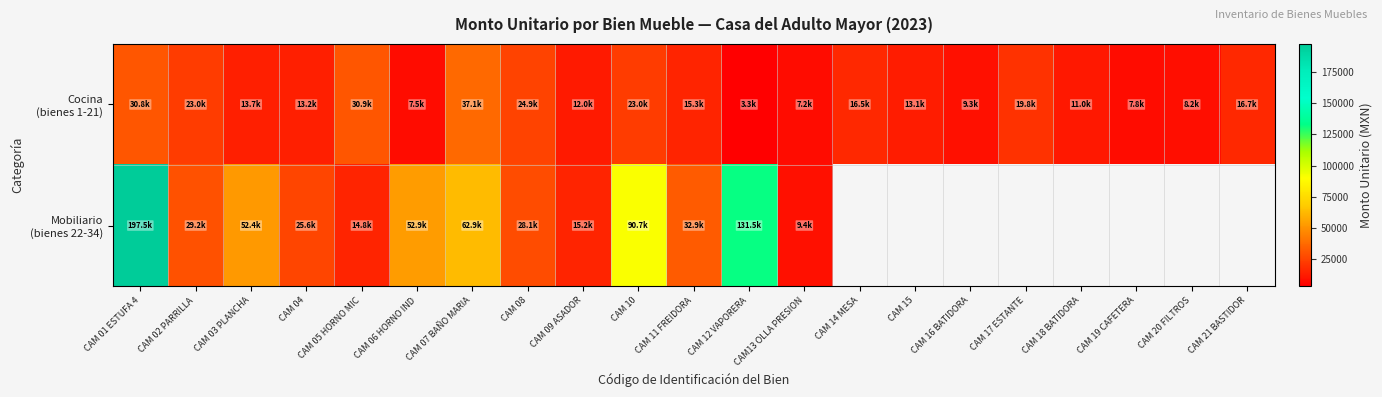

True or false: Mobiliario (bienes 22-34) has a value of 28057.5 at CAM 08.

True